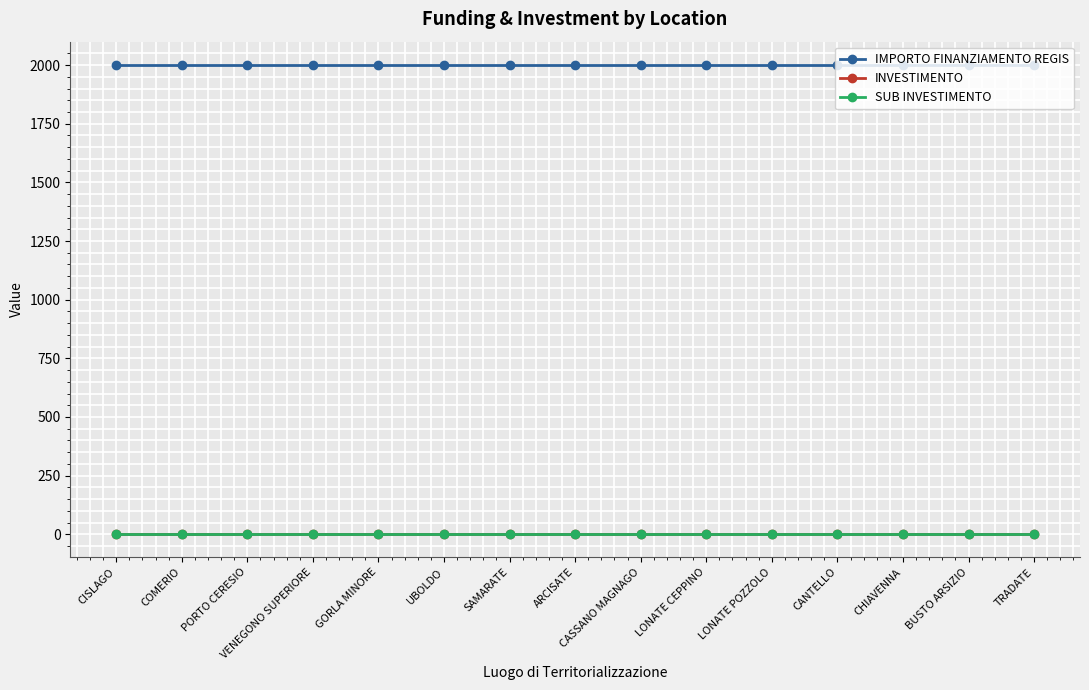

True or false: IMPORTO FINANZIAMENTO REGIS has a value of 2636.8 at ARCISATE.

False